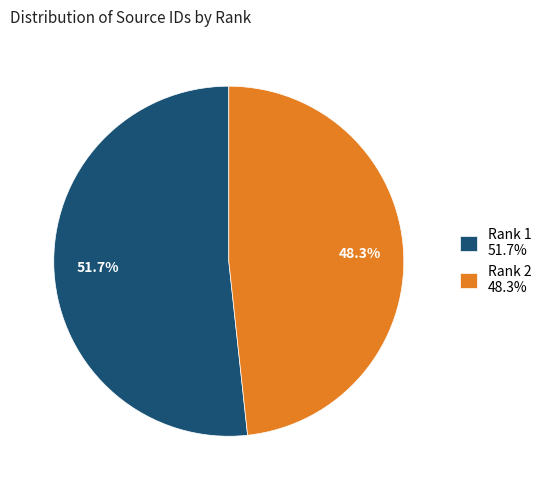

Which has a higher value, Rank 2 or Rank 1?

Rank 1